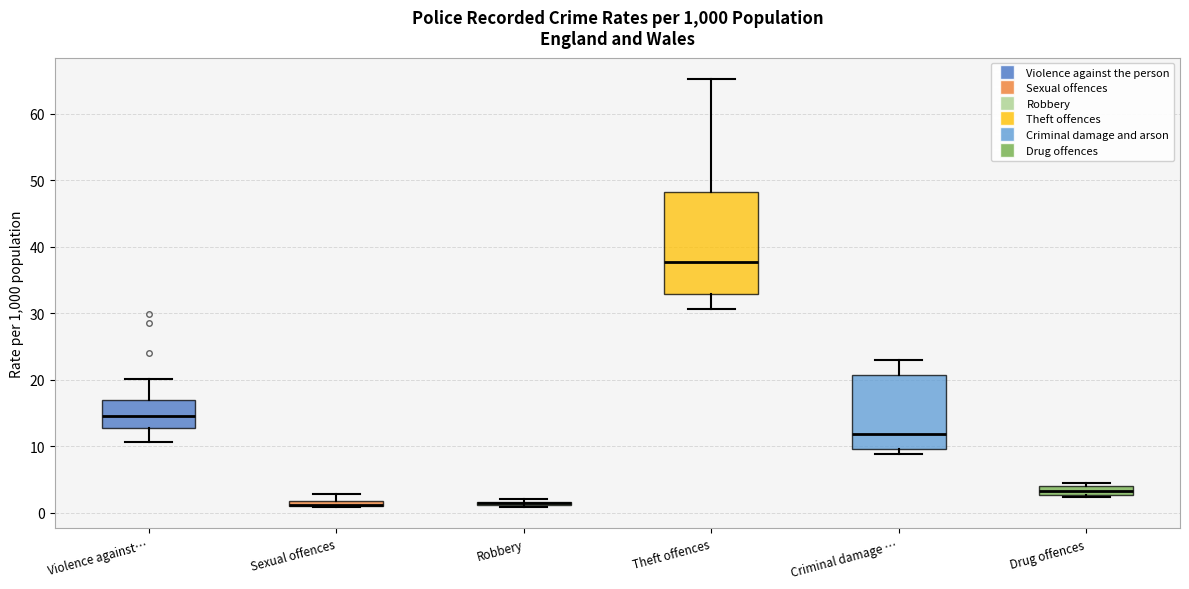

Where is the upper edge of the box for Criminal damage … on the y-axis? The values are not printed on the chart, so give them approximately, as read against the axis.

21